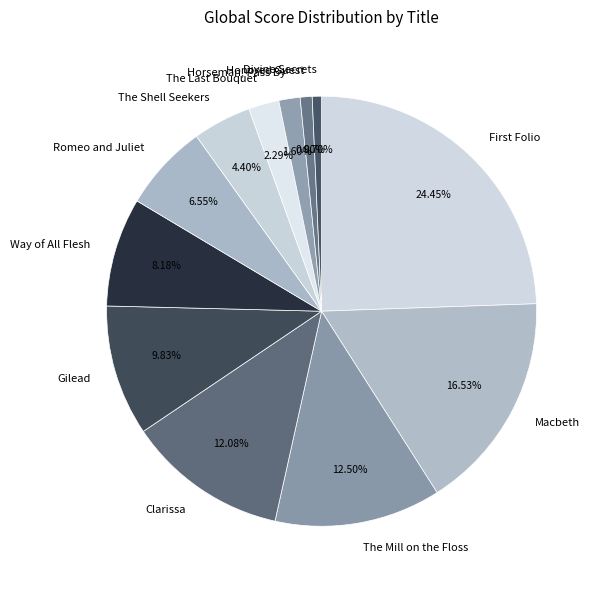

To the nearest percent, what is the average slice percentage?

8%